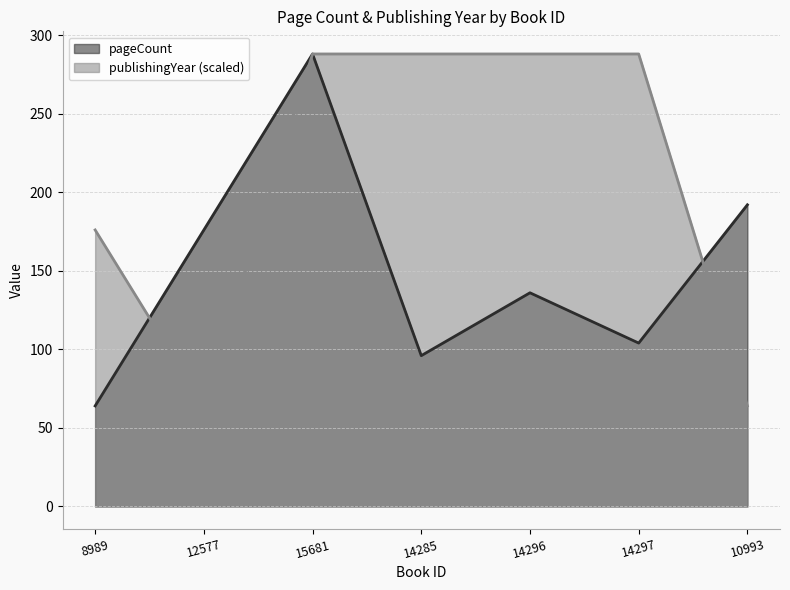

Between which two adjacent categories do pageCount and publishingYear first intersect?

8989 and 12577